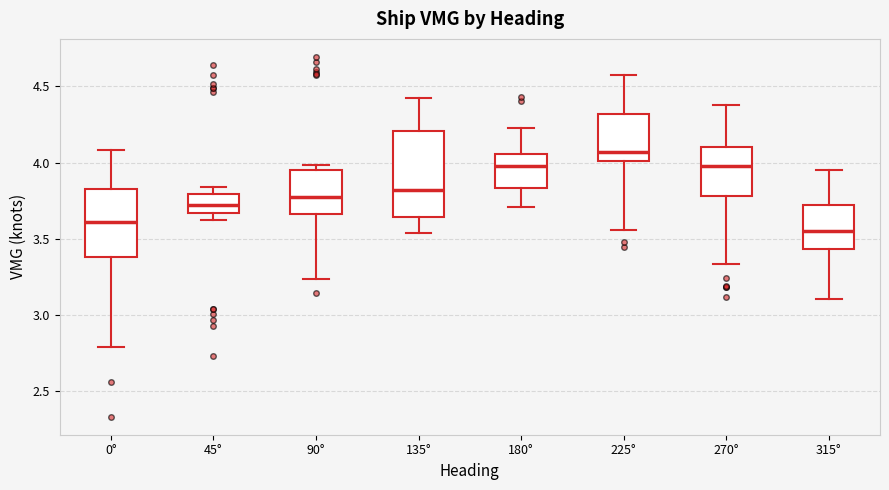

Which box has the highest median line?

225°